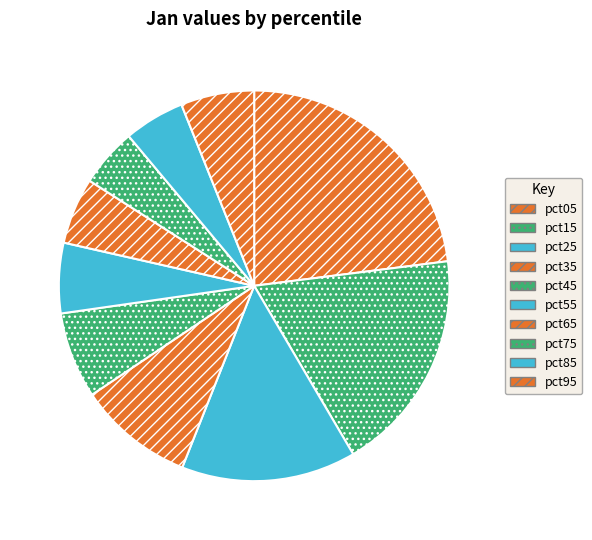

What is the change in value from pct05 to pct25?

-0.7